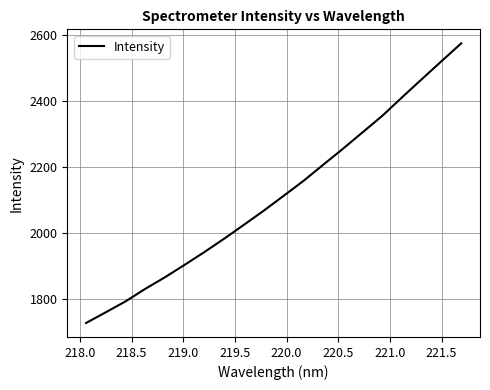

What is the difference between the maximum and minimum values?

848.0